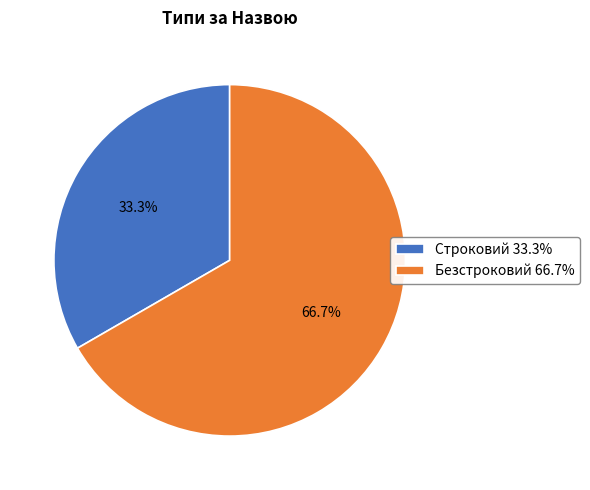

Approximately how many times larger is the value at Безстроковий compared to Строковий?

2.0